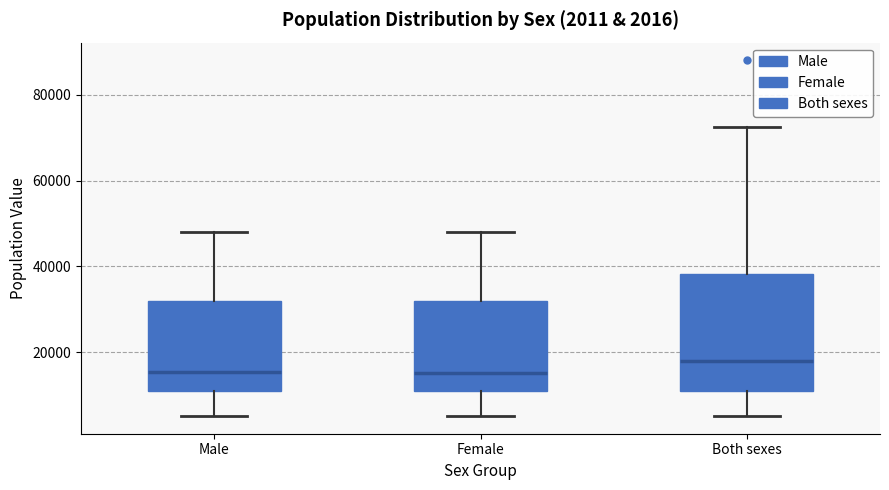

Which box is the tallest, from its lower edge to its upper edge?

Both sexes